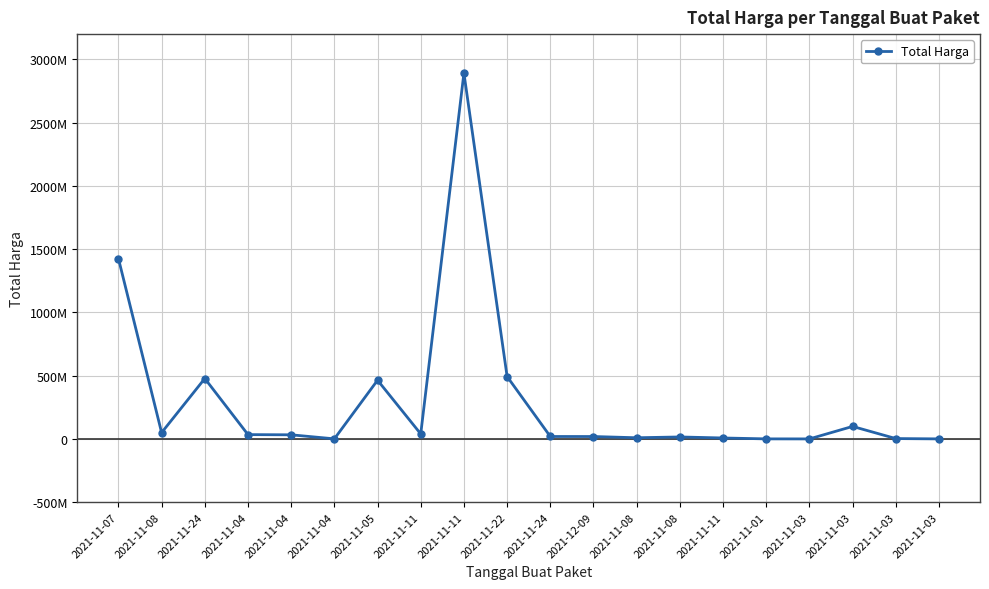

Does the chart have visible grid lines?

Yes